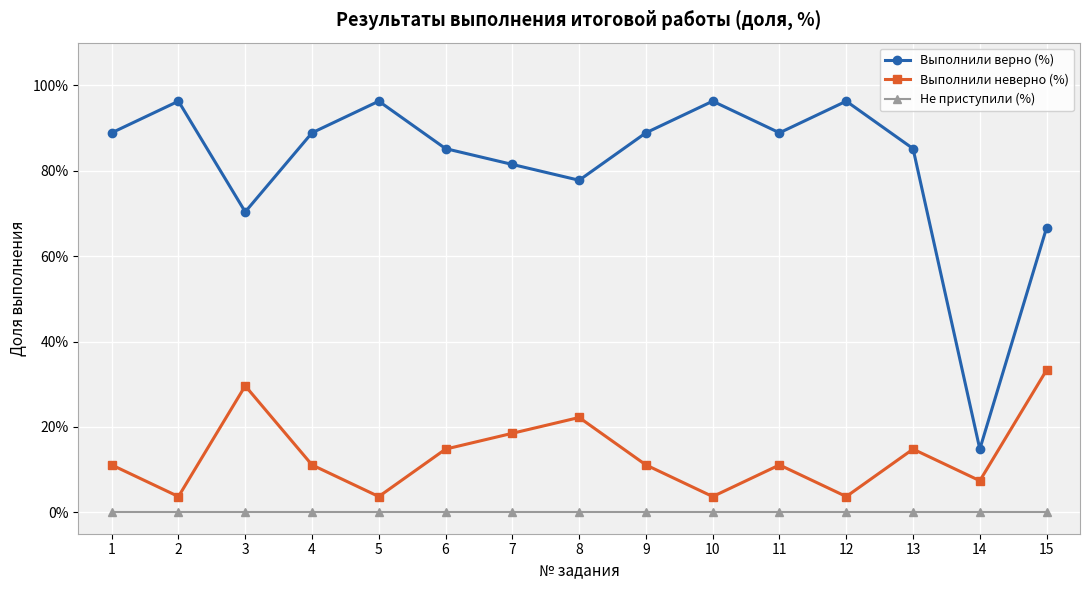

Rank the series by their maximum value, from highest to lowest.

Выполнили верно (%), Выполнили неверно (%), Не приступили (%)